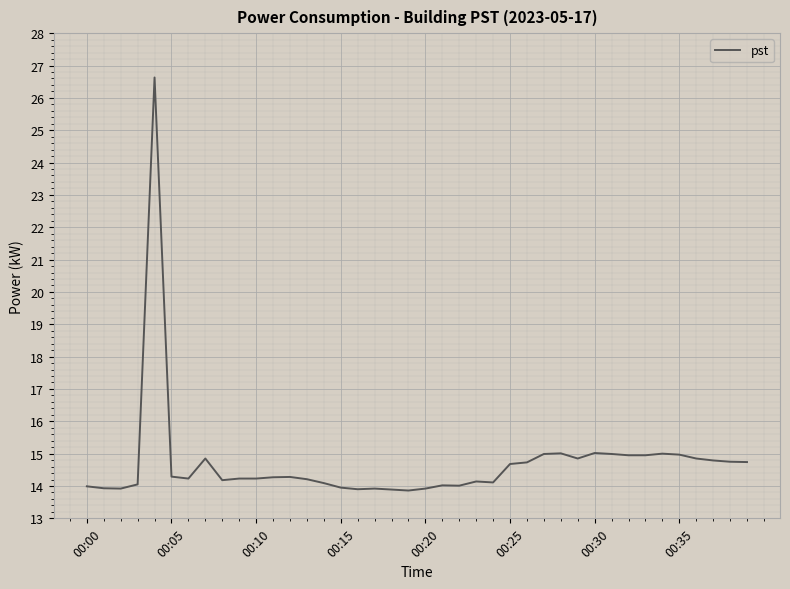

What is the difference between the maximum and minimum values?

12.8